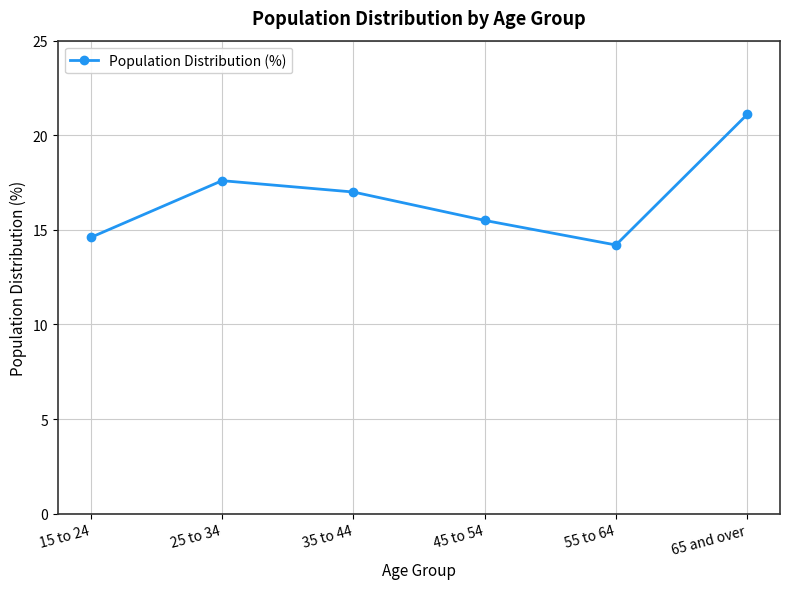

Reading right to left, list all the values displayed in this chart.

65 and over=21.1	55 to 64=14.2	45 to 54=15.5	35 to 44=17.0	25 to 34=17.6	15 to 24=14.6